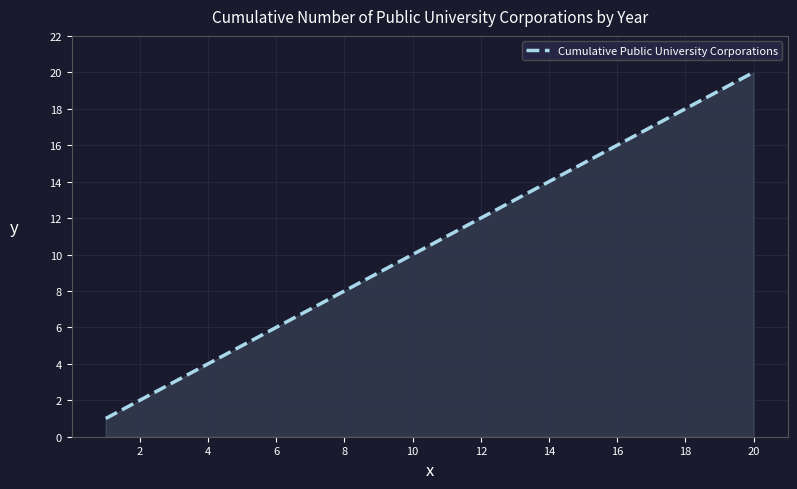

What is the difference between the maximum and minimum values?

19